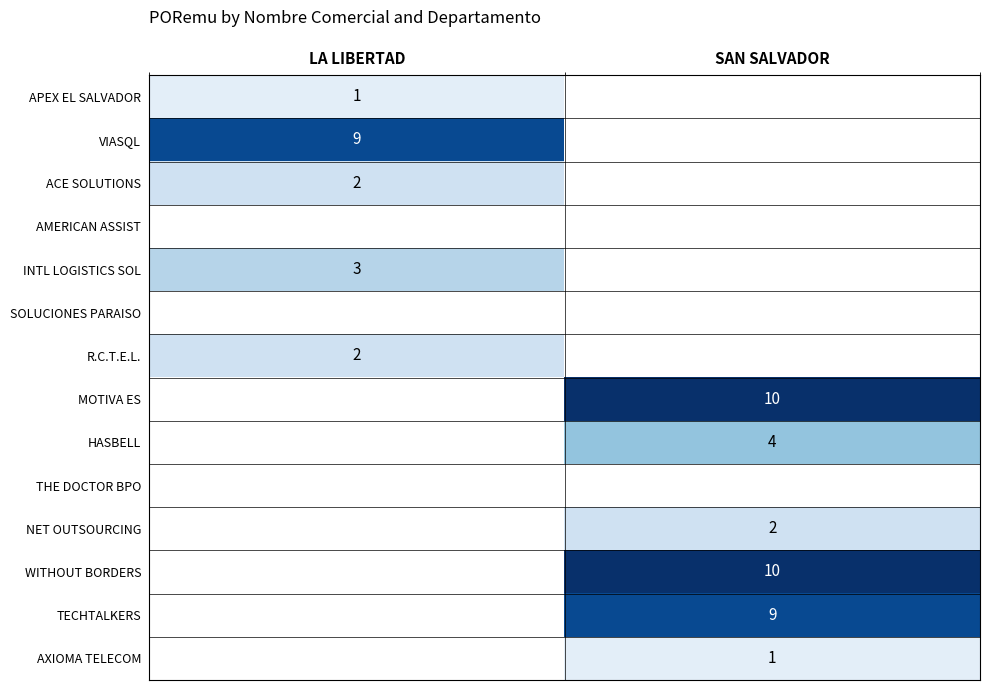

The ACE SOLUTIONS series shows 3 at LA LIBERTAD. True or false?

False